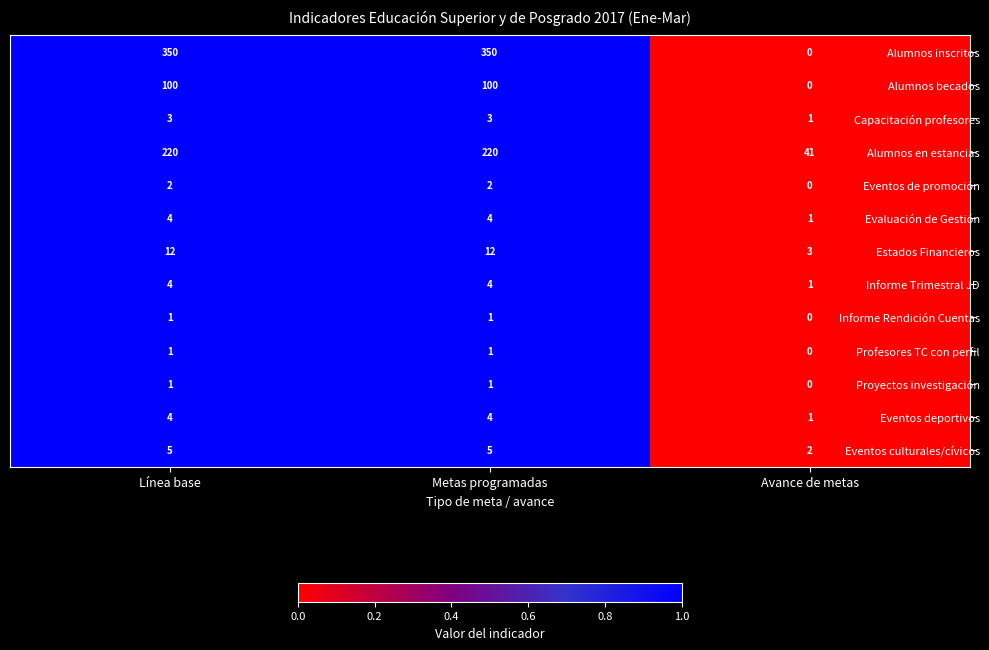

At which label is Evaluación de Gestión closest to 2?

Avance de metas